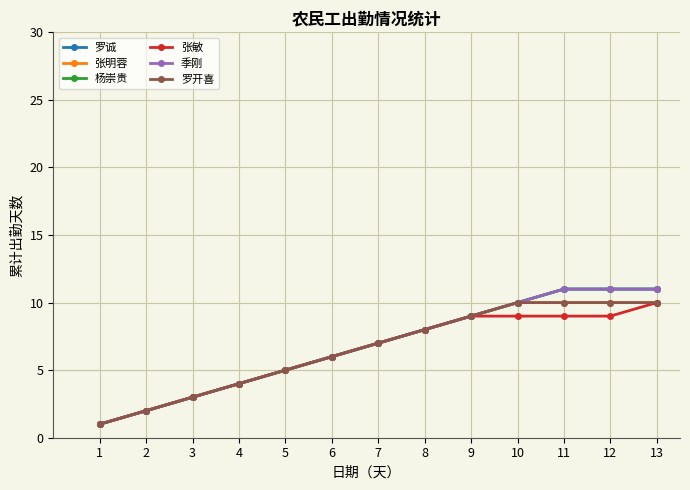

Is this an area chart (filled region under the line)?

No